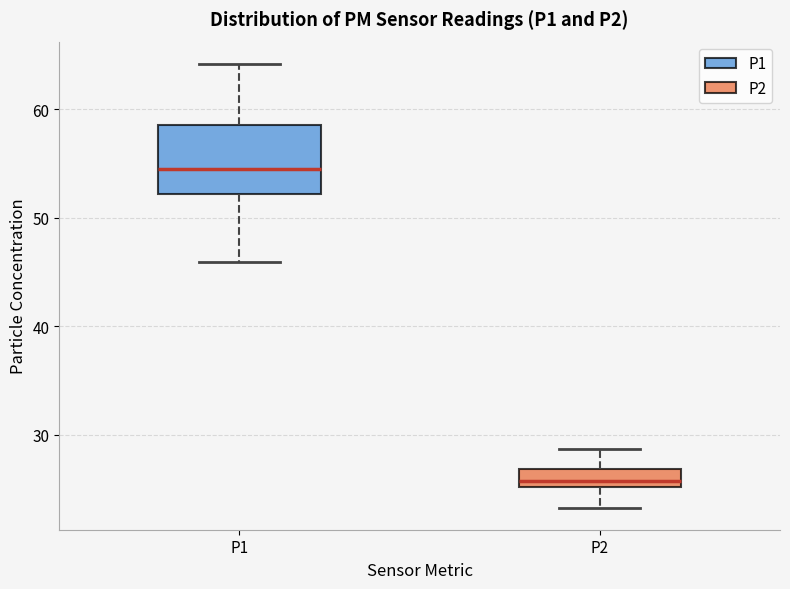

Comparing the boxes themselves (not the whiskers), which one is the tallest?

P1